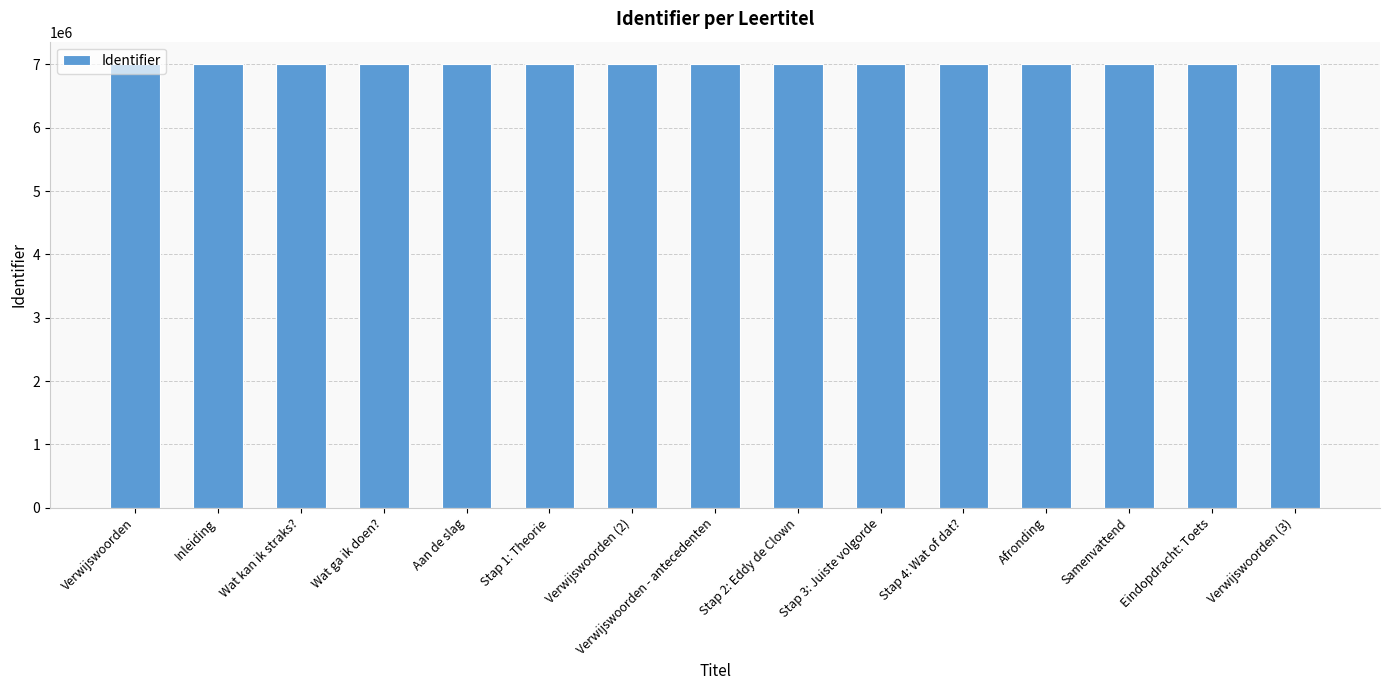

What is the label of the 15th bar from the right?

Verwijswoorden